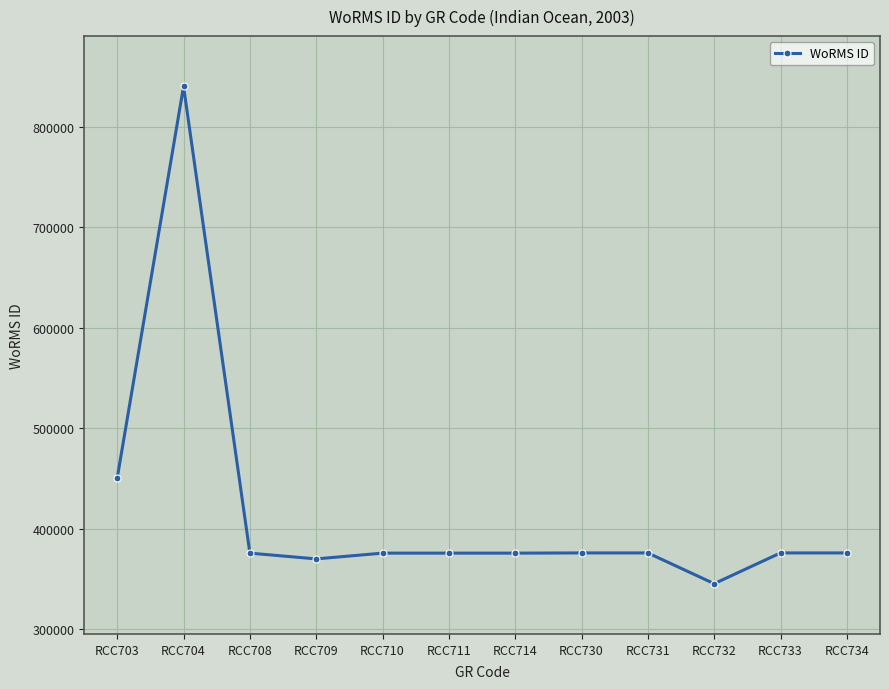

What is the ratio of the value at RCC733 to the value at RCC732?

1.1